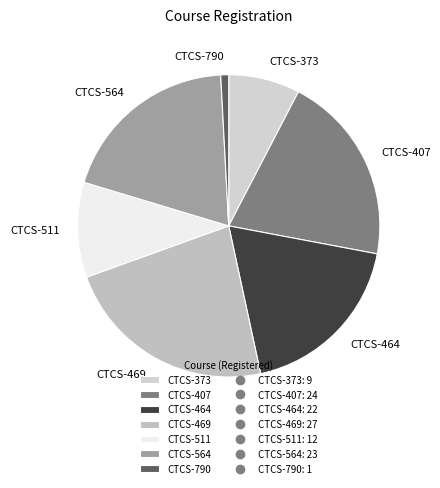

Do CTCS-564 and CTCS-407 together represent more than half of the pie?

No